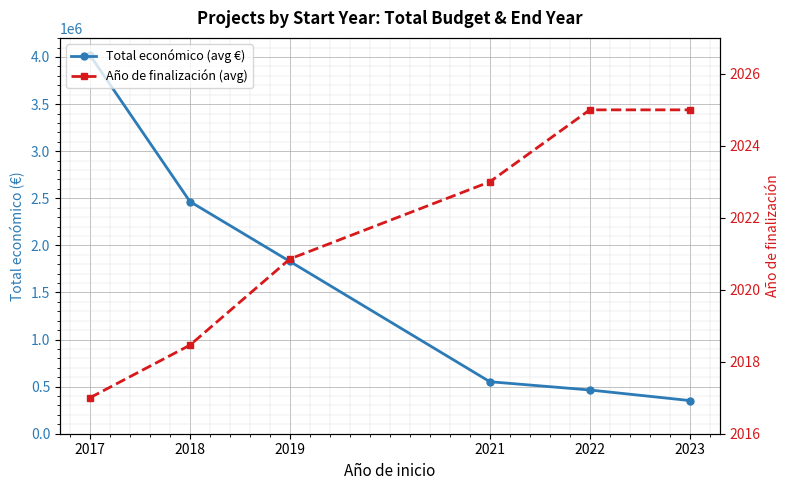

How many values in the Año de finalización (avg) series are below 2023?

3